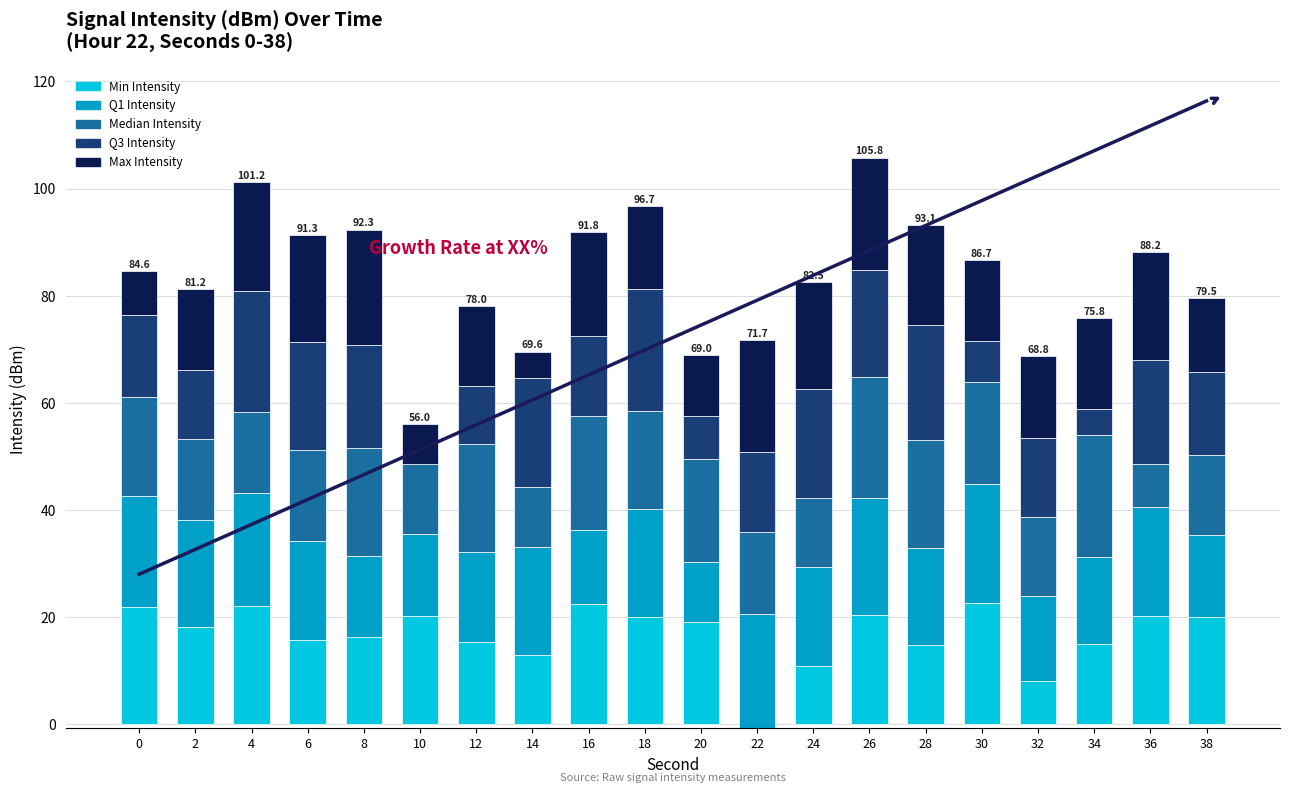

The value of Median Intensity at 20 is 5.4. True or false?

False